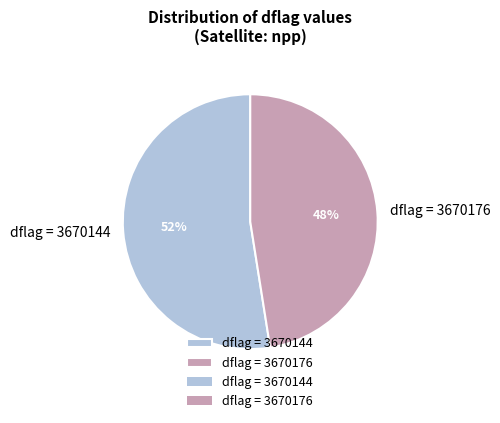

Is the sum of dflag = 3670144 and dflag = 3670176 greater than half?

Yes